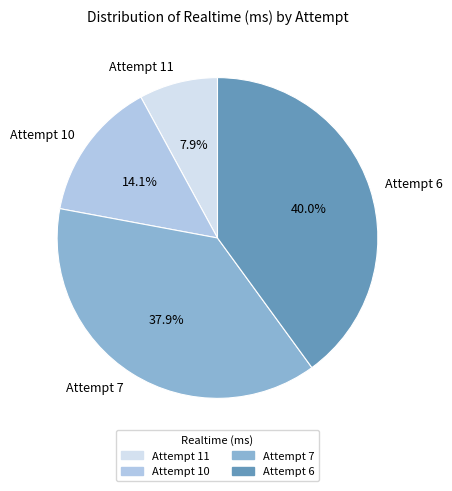

To the nearest percent, what is the difference between the largest and smallest slice percentages?

32%